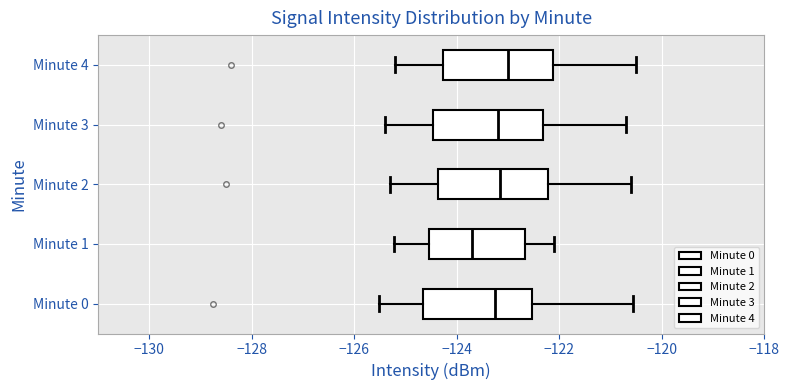

Where does the median line of the box for Minute 0 sit on the x-axis? The values are not printed on the chart, so give them approximately, as read against the axis.

-123.2